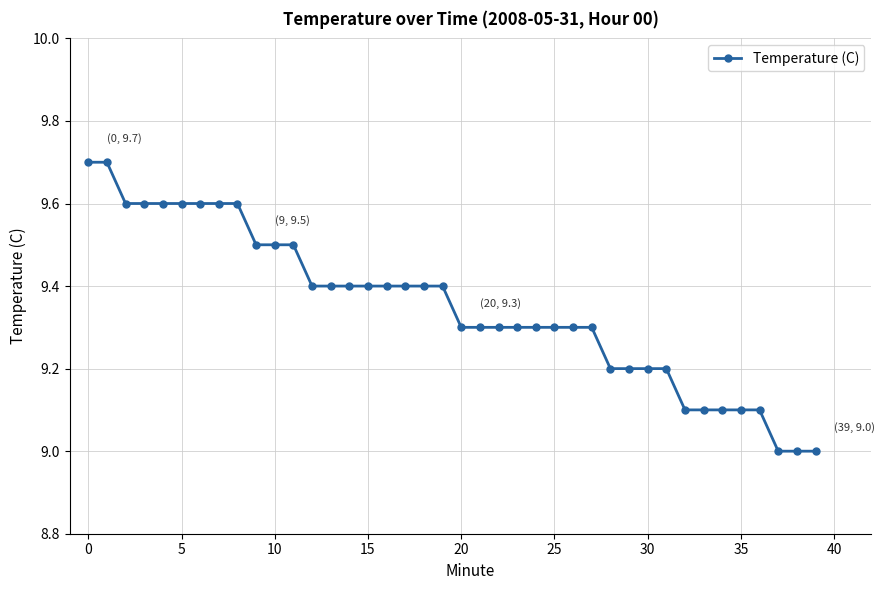

How many lines are shown in the chart?

1